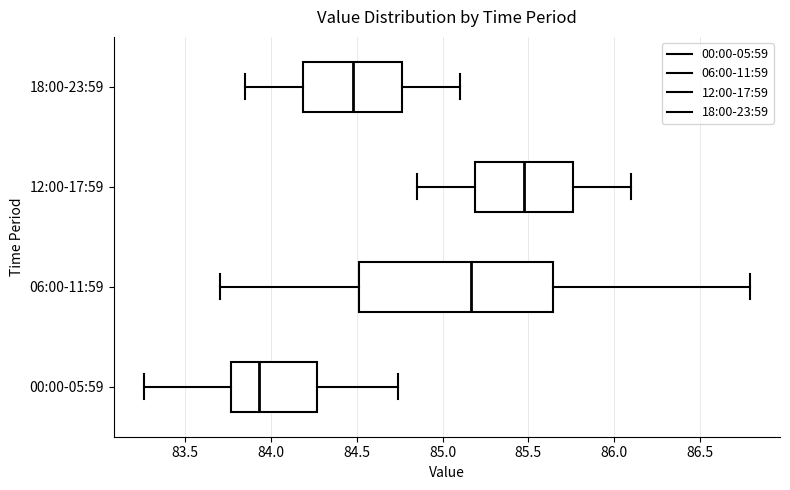

Reading bottom to top, transcribe this box plot: for each box, give where its median line is, the range the box spans, and where its two whiskers end, as read against the x-axis. The values are not printed on the chart, so give them approximately, as read against the axis.

00:00-05:59: median 83.95, box 83.75 to 84.25, whiskers 83.25 to 84.75
06:00-11:59: median 85.15, box 84.50 to 85.65, whiskers 83.70 to 86.80
12:00-17:59: median 85.50, box 85.20 to 85.75, whiskers 84.85 to 86.10
18:00-23:59: median 84.50, box 84.20 to 84.75, whiskers 83.85 to 85.10